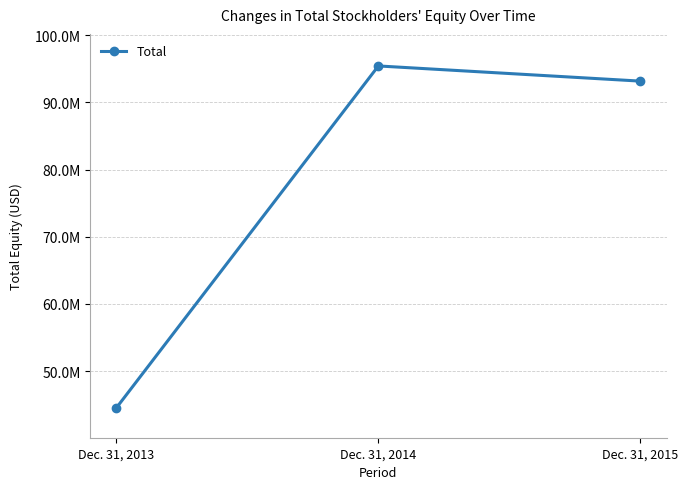

Is this an area chart (filled region under the line)?

No